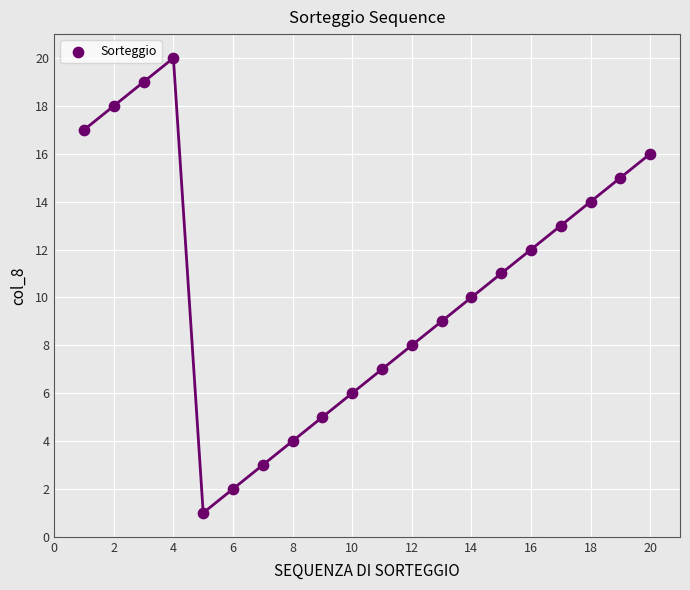

What is the range of Y values (max minus min)?

19